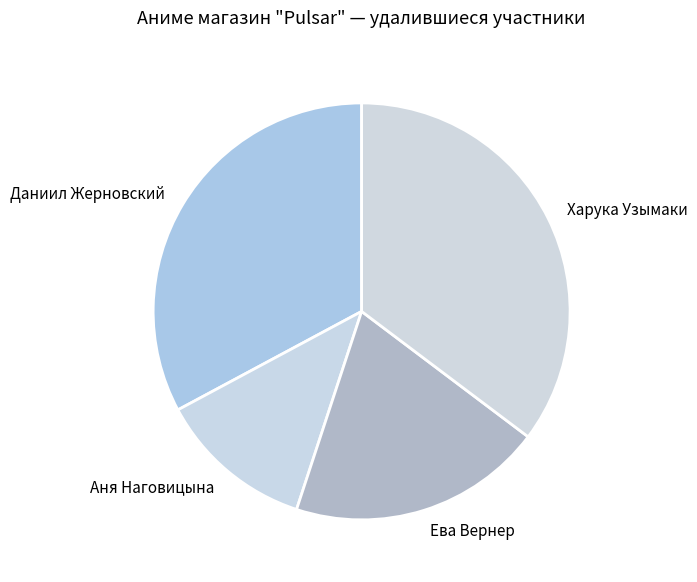

True or false: Ева Вернер accounts for 20% of the total.

True